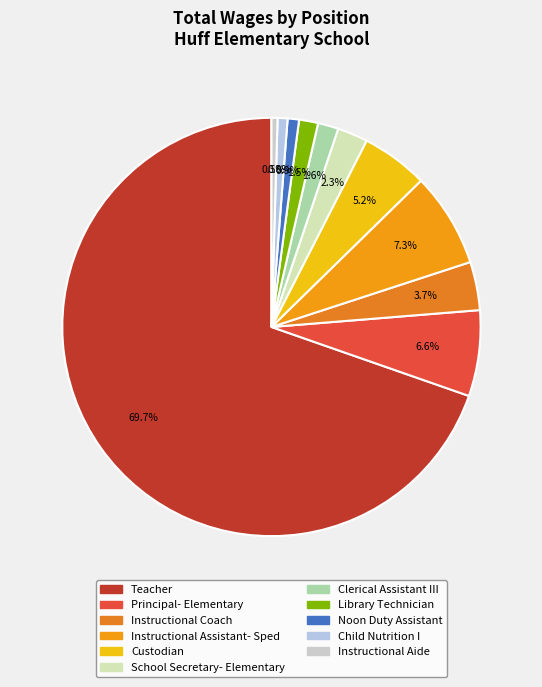

Which category has the biggest portion of the pie?

Teacher